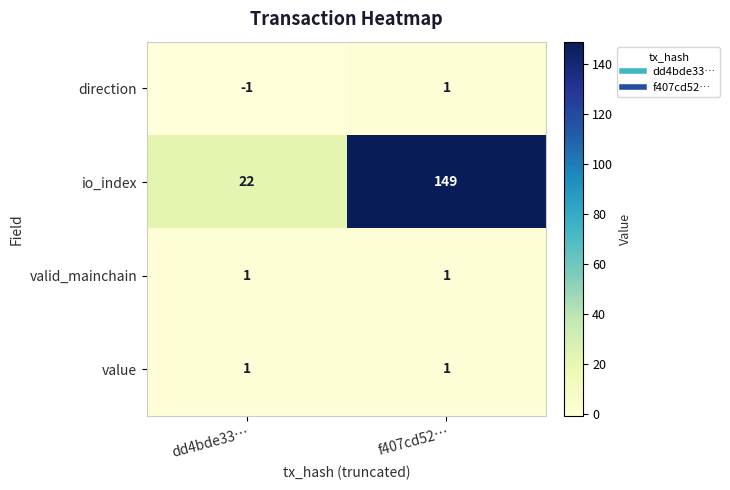

Which series has the largest total across all categories?

io_index